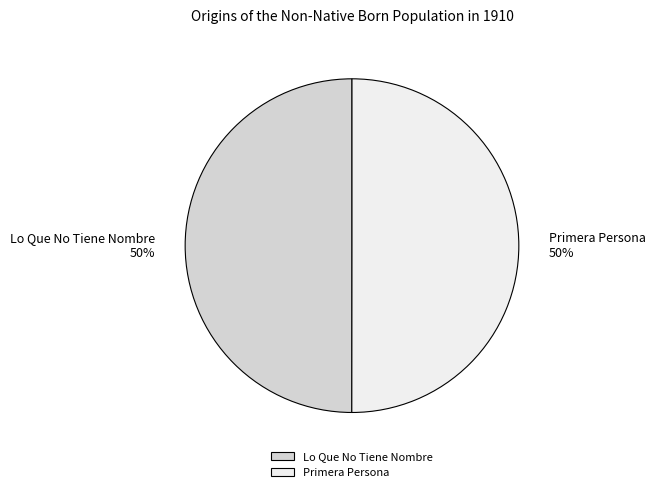

Is the sum of Primera Persona and Lo Que No Tiene Nombre greater than half?

Yes